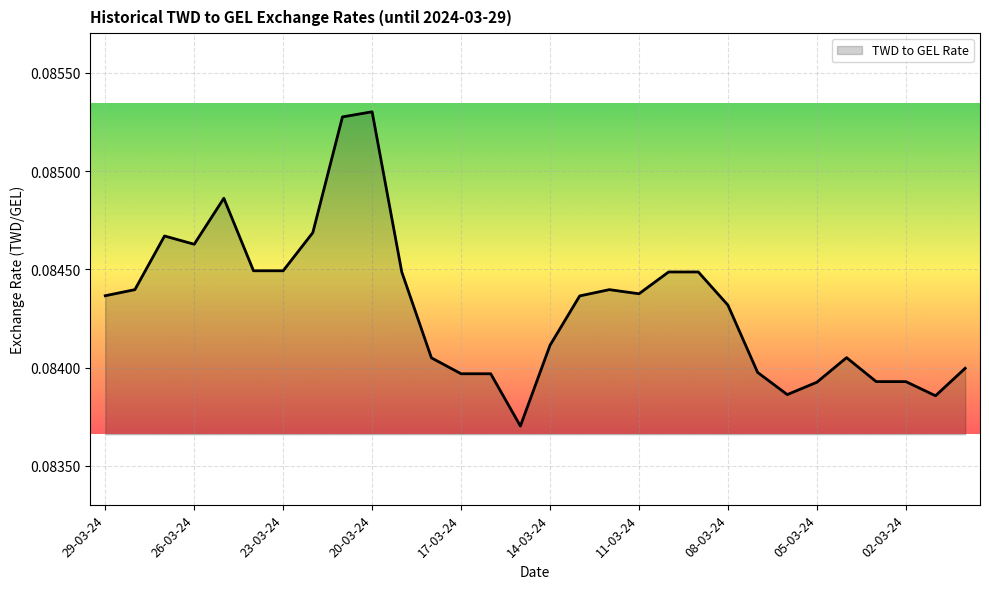

How many values are between 0 and 1?

30